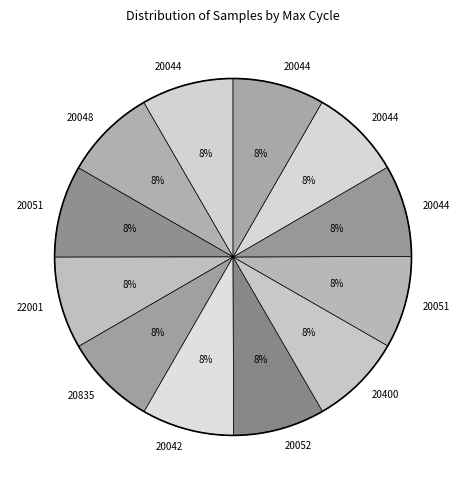

How many segments does this pie chart have?

12